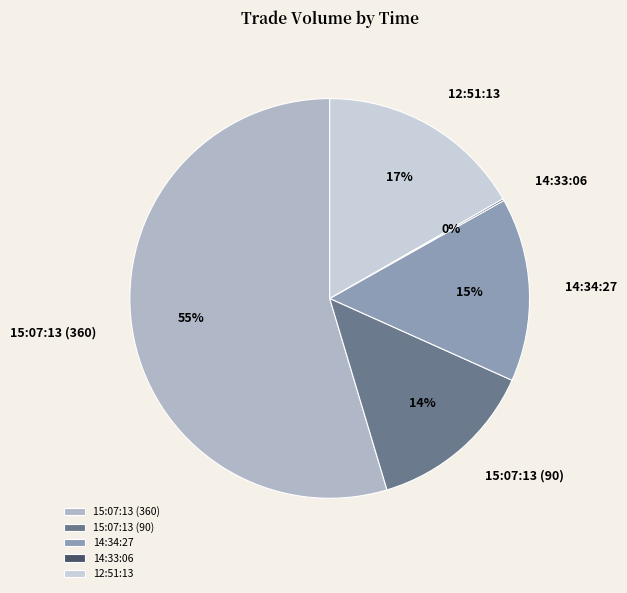

Combined, do 12:51:13 and 14:34:27 account for over 50%?

No